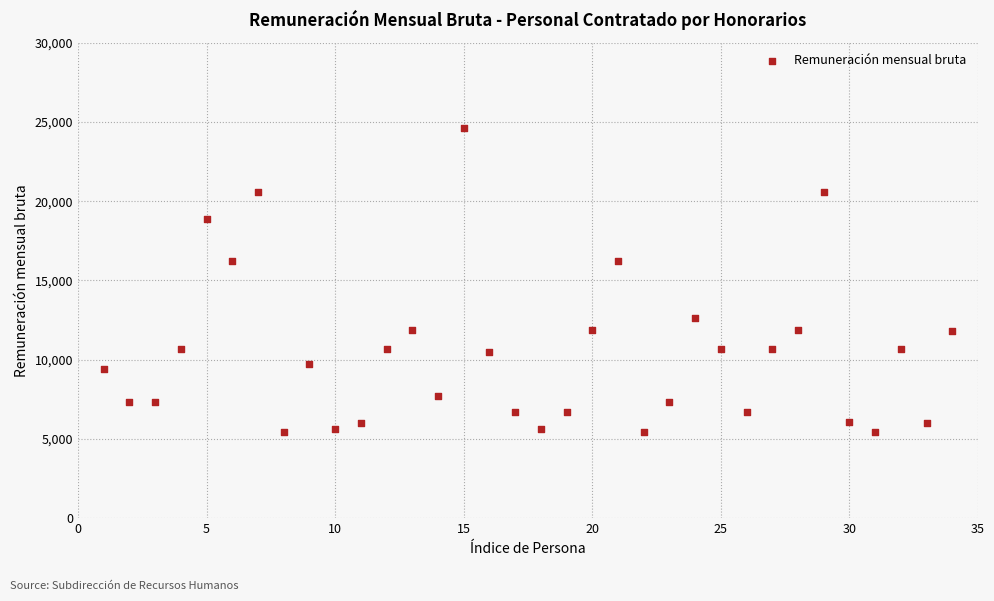

What is the range of X values (max minus min)?

33.0